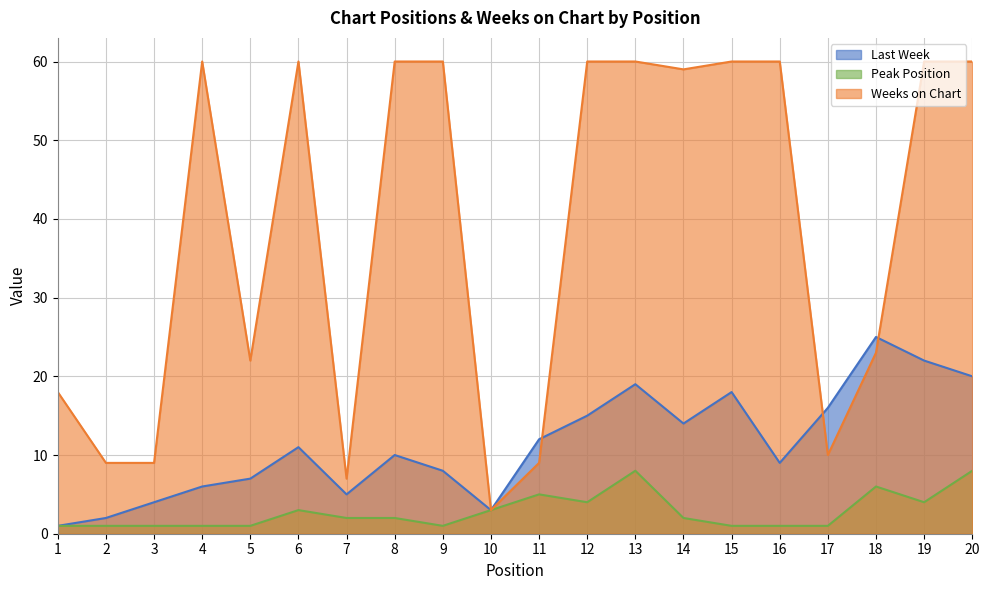

What is the average value of the Peak Position series?

3